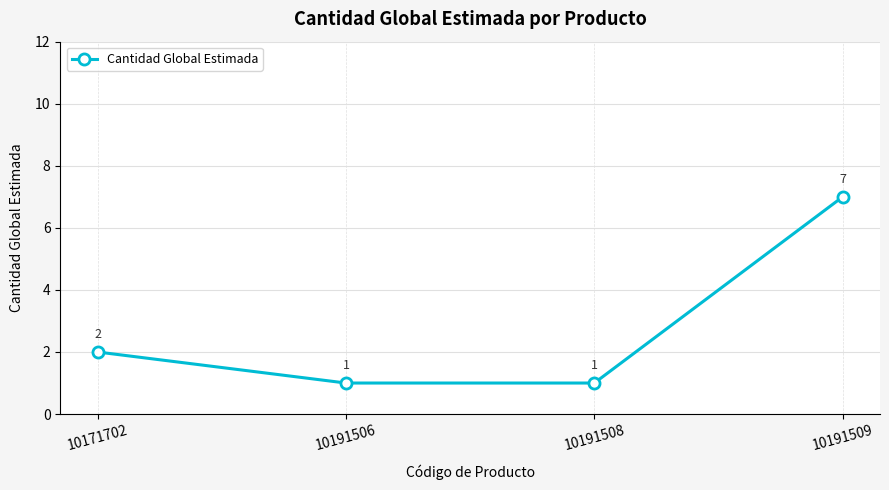

True or false: the data shows 1 at 10171702.

False